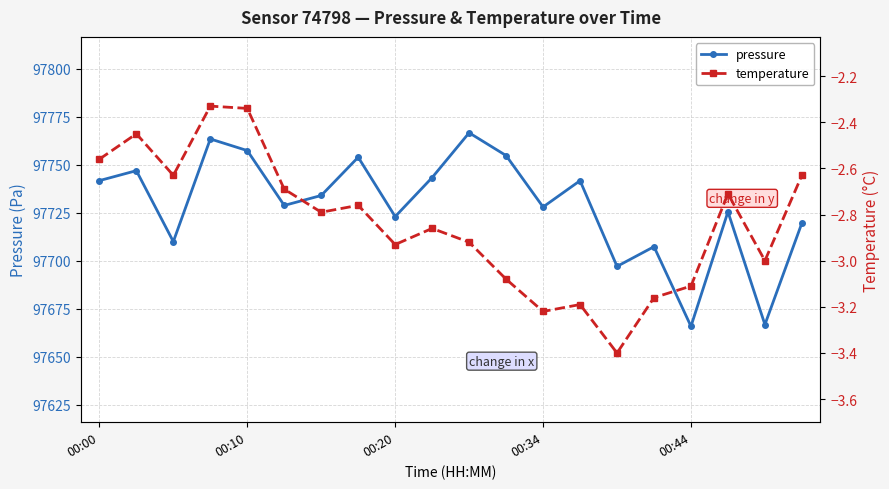

Rank the series by their average value, from highest to lowest.

pressure, temperature